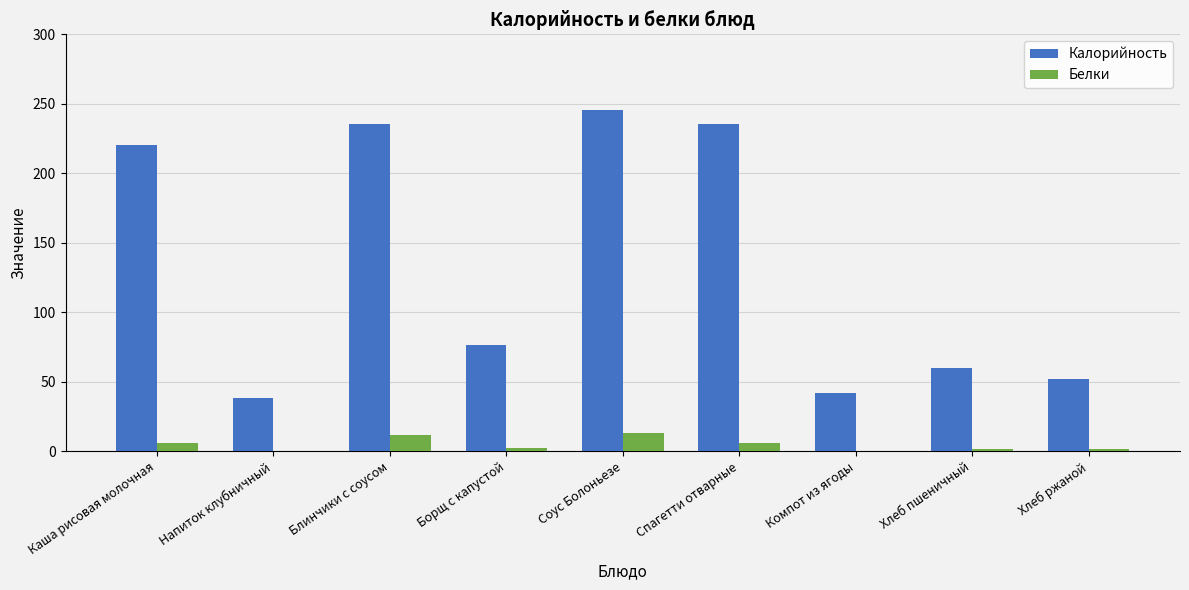

Which category has the highest value across all series?

Соус Болоньезе